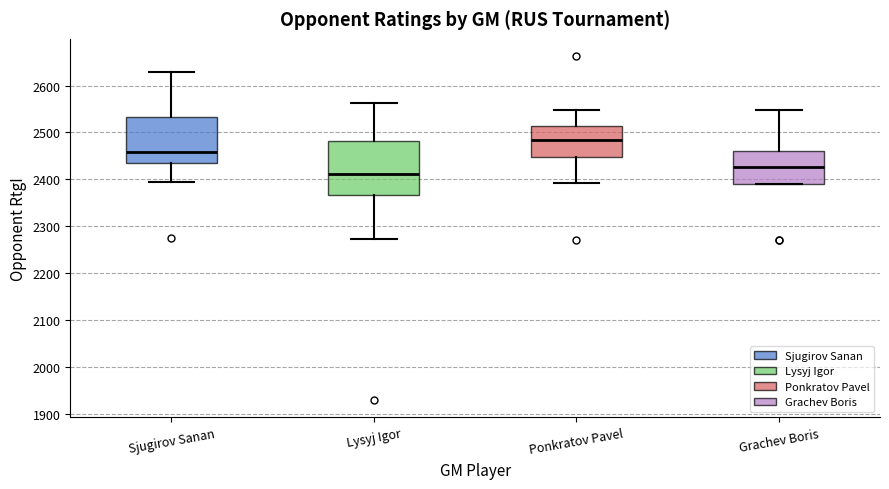

Reading left to right, read every box against the y-axis: the position of its median line, the range the box covers, and the ends of its whiskers. The values are not printed on the chart, so give them approximately, as read against the axis.

Sjugirov Sanan: median 2460, box 2430 to 2530, whiskers 2390 to 2630
Lysyj Igor: median 2410, box 2370 to 2480, whiskers 2270 to 2560
Ponkratov Pavel: median 2480, box 2450 to 2510, whiskers 2390 to 2550
Grachev Boris: median 2430, box 2390 to 2460, whiskers 2390 to 2550